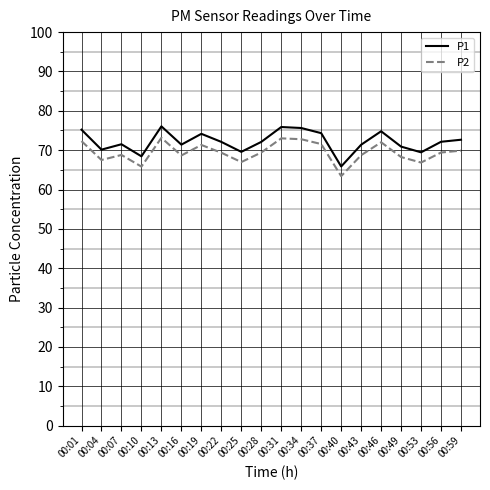

True or false: P1 has a value of 102.4 at 00:28.

False